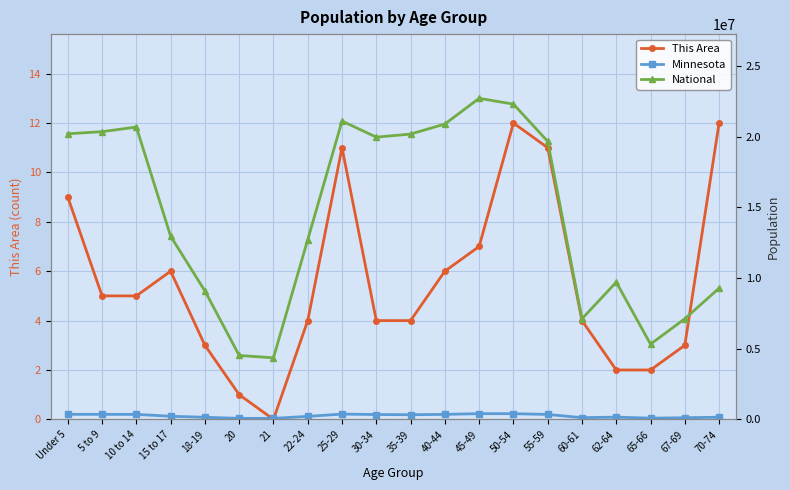

True or false: National and Minnesota intersect in this chart.

False